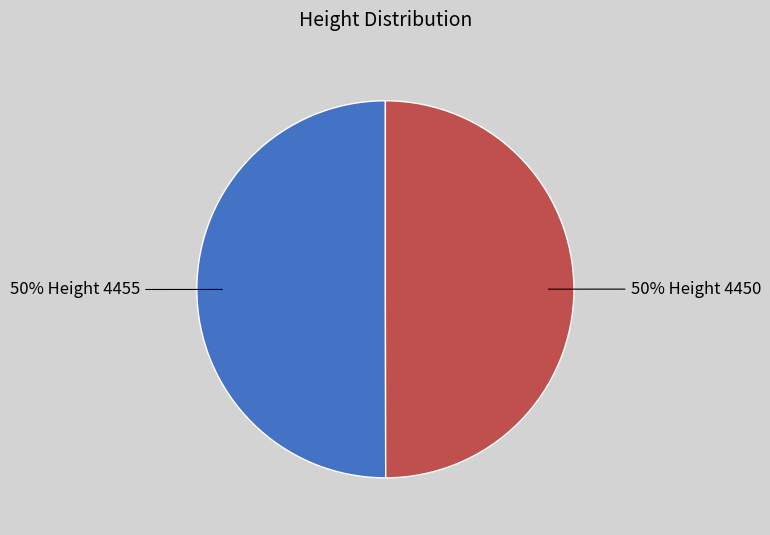

To the nearest percent, what is the average slice percentage?

50%